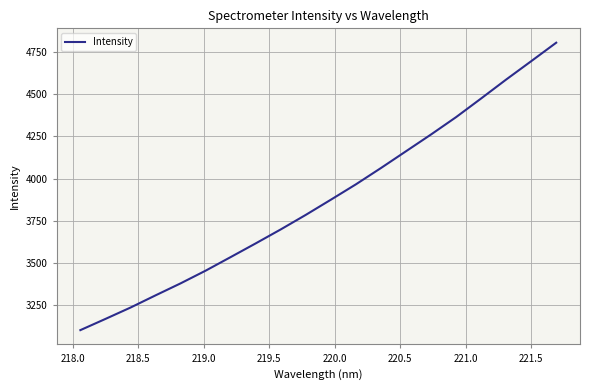

Count the number of categories in the chart.

20